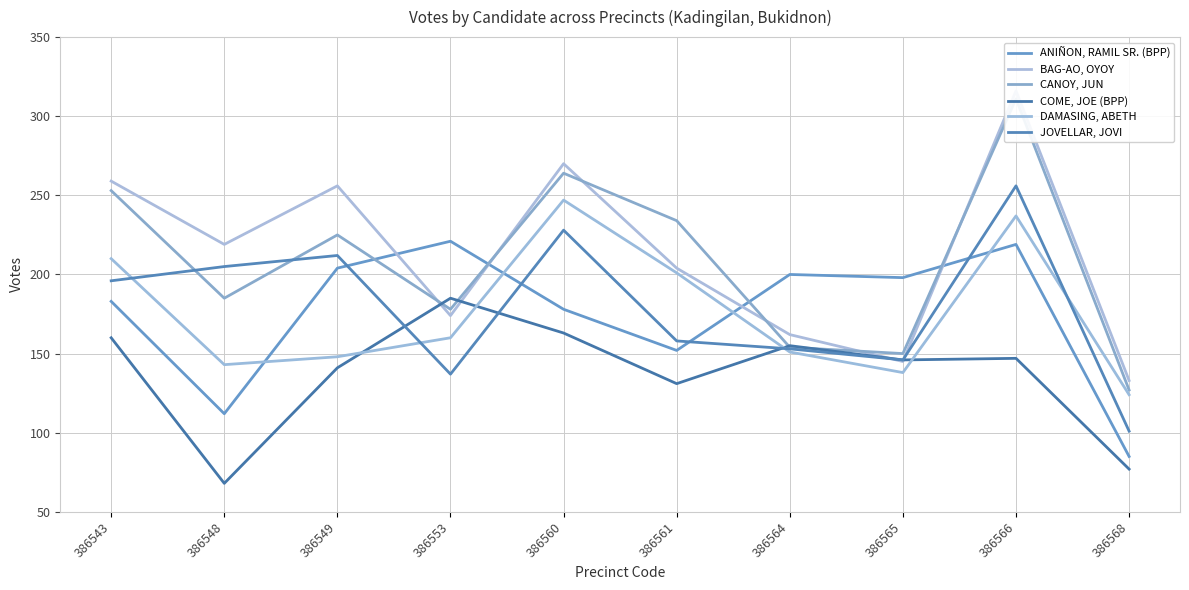

True or false: CANOY, JUN and DAMASING, ABETH cross at least once.

False